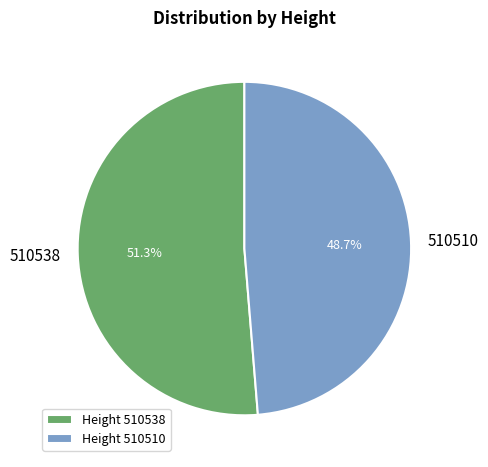

Is it true that 510510 is 63% of the pie?

False